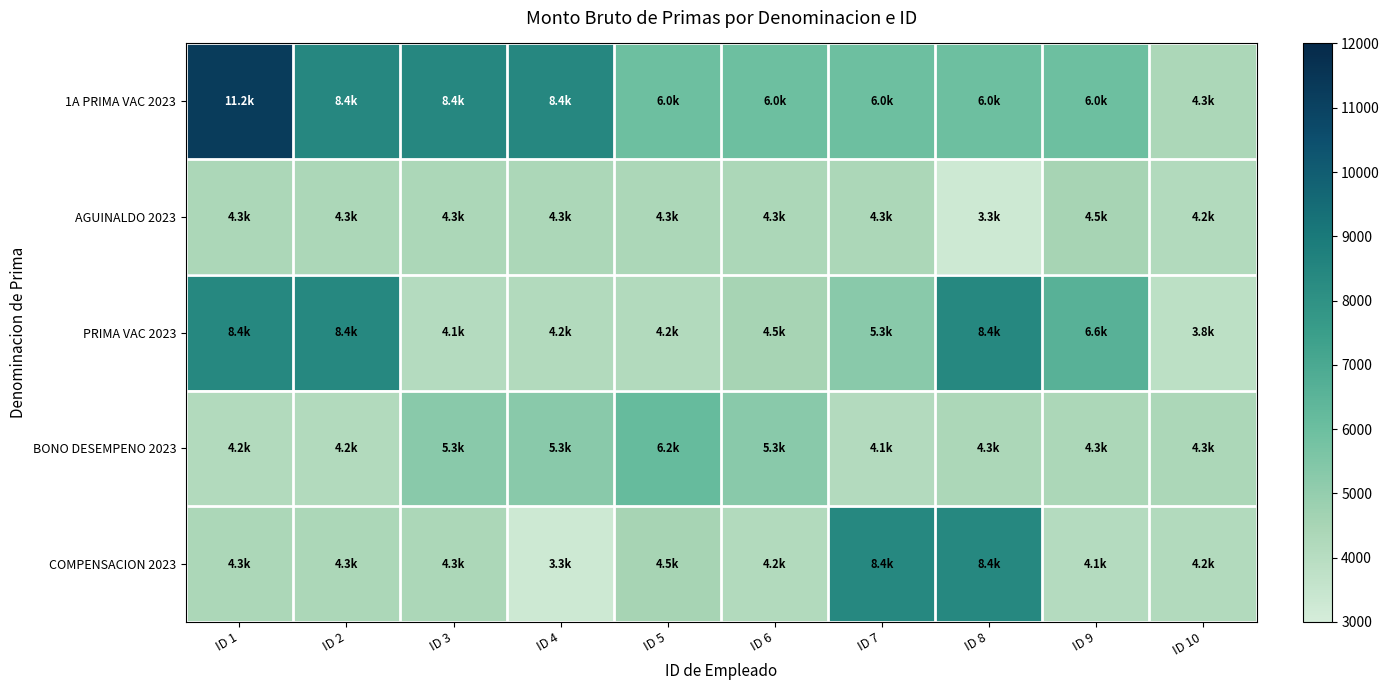

Rank the series by their maximum value, from highest to lowest.

1A PRIMA VAC 2023, PRIMA VAC 2023, COMPENSACION 2023, BONO DESEMPENO 2023, AGUINALDO 2023